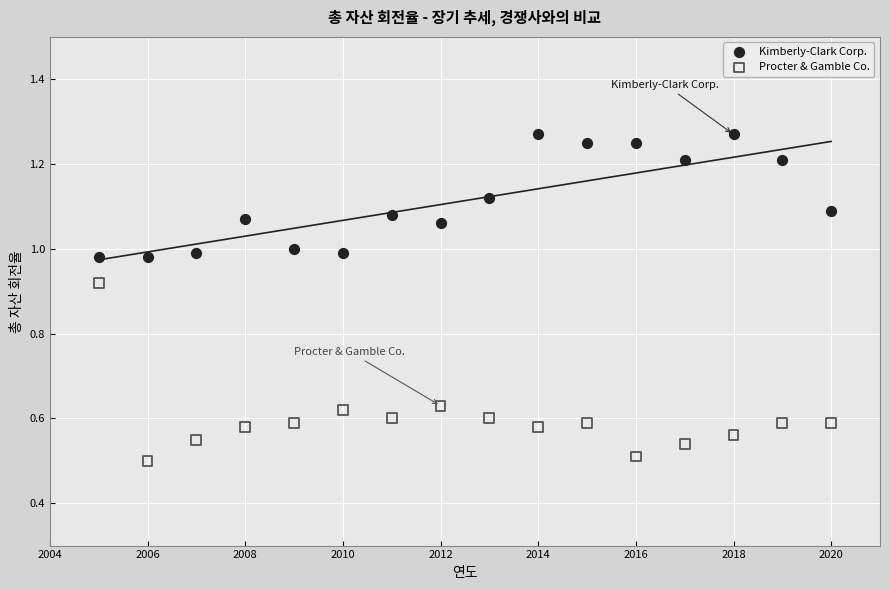

Which series has the largest Y range (max minus min)?

Procter & Gamble Co.